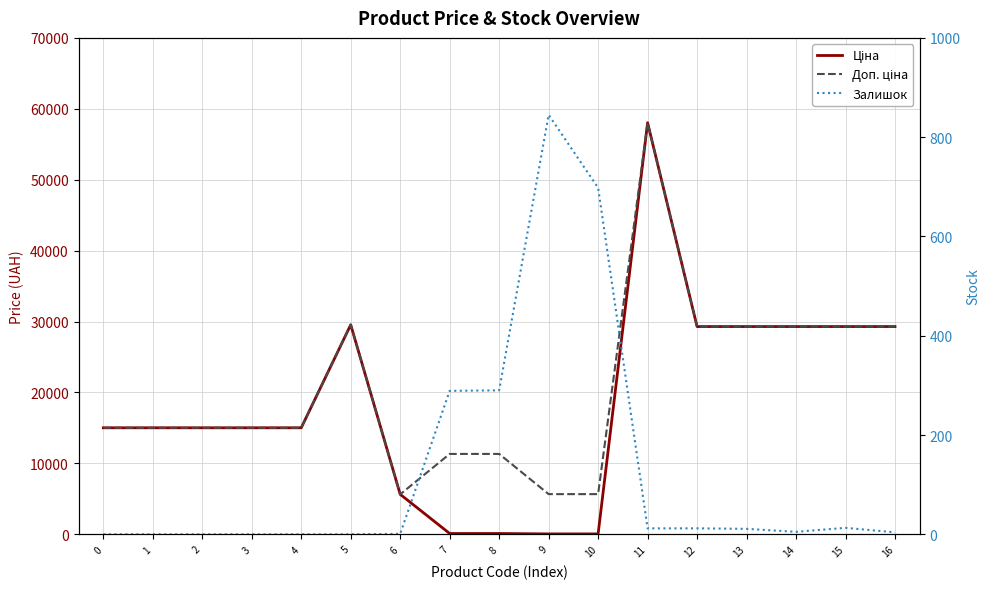

What is the value of the Доп. ціна point at the 3rd from the left?

15019.2